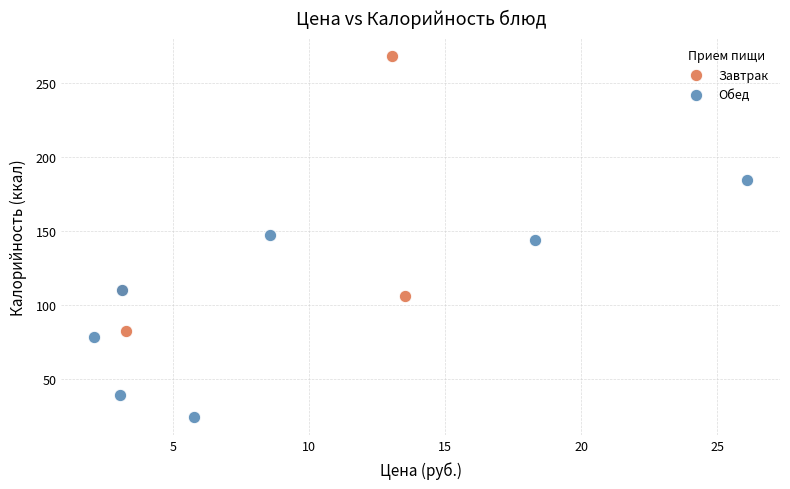

Which series contains the highest Y value?

Завтрак